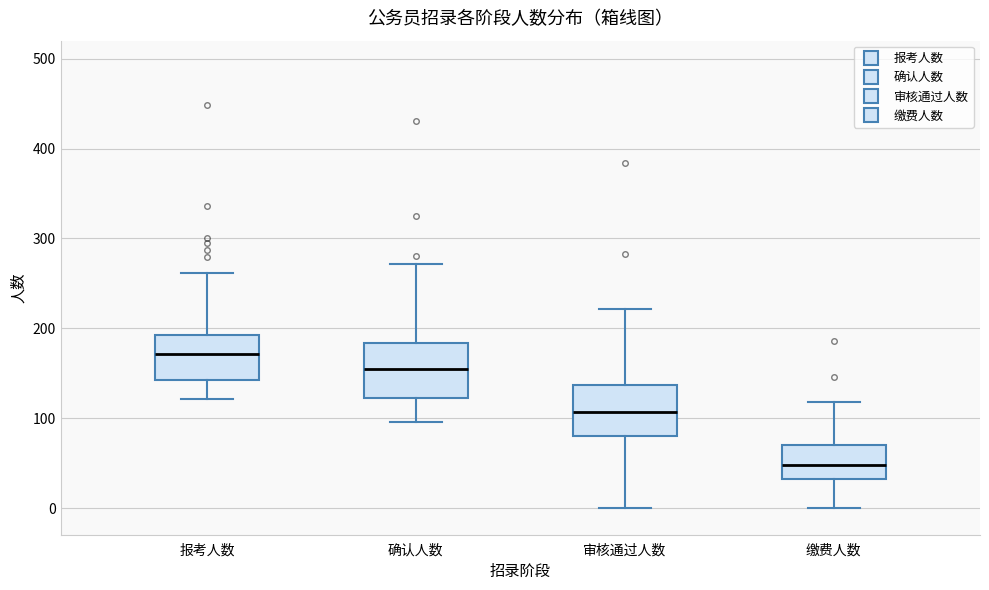

Reading left to right, read every box against the y-axis: the position of its median line, the range the box covers, and the ends of its whiskers. The values are not printed on the chart, so give them approximately, as read against the axis.

报考人数: median 170, box 140 to 190, whiskers 120 to 260
确认人数: median 150, box 120 to 180, whiskers 100 to 270
审核通过人数: median 110, box 80 to 140, whiskers 0 to 220
缴费人数: median 50, box 30 to 70, whiskers 0 to 120